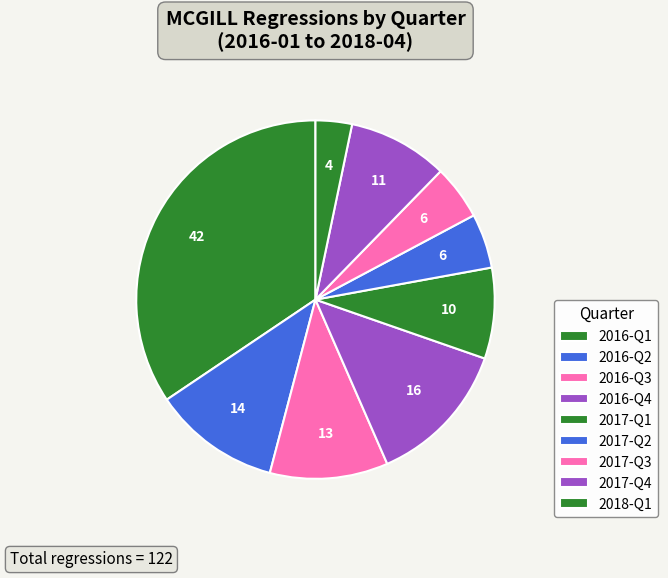

How many segments does this pie chart have?

9